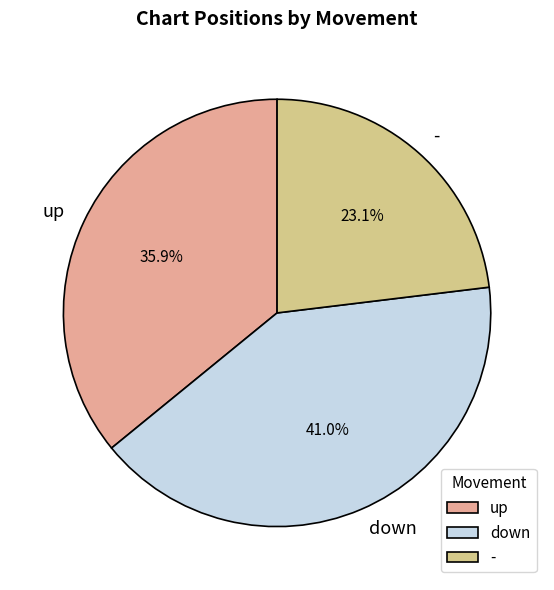

How much of the chart is everything except -?

76.9%